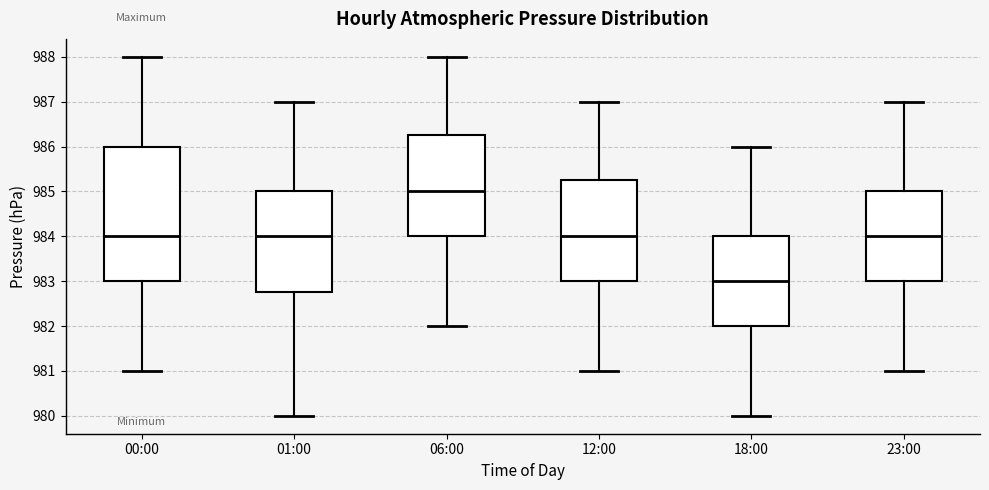

Which box's median line is the lowest?

18:00